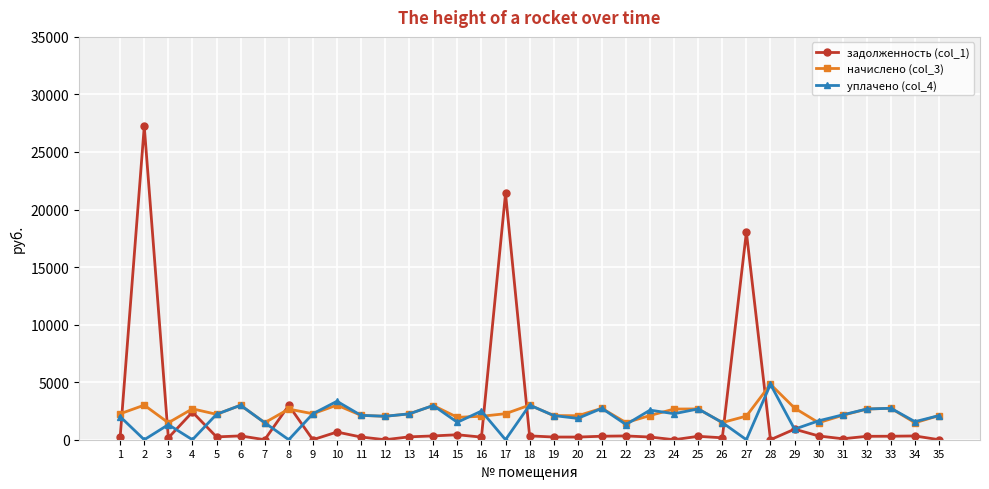

What is the greatest value displayed?

27230.3